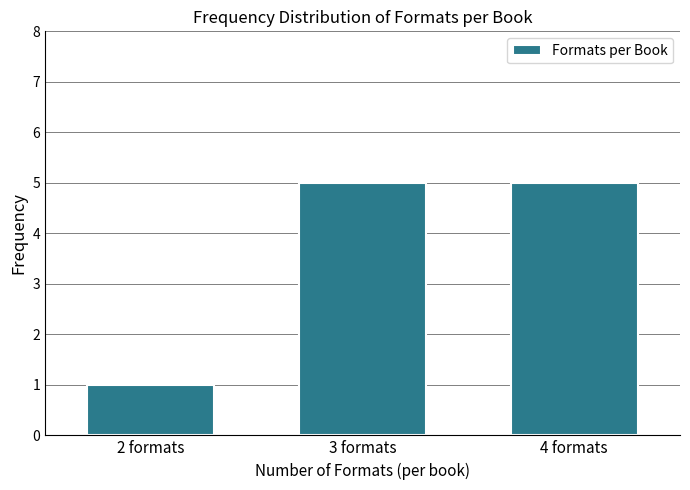

Reading right to left, what are all the values shown in this chart?

4 formats=5	3 formats=5	2 formats=1